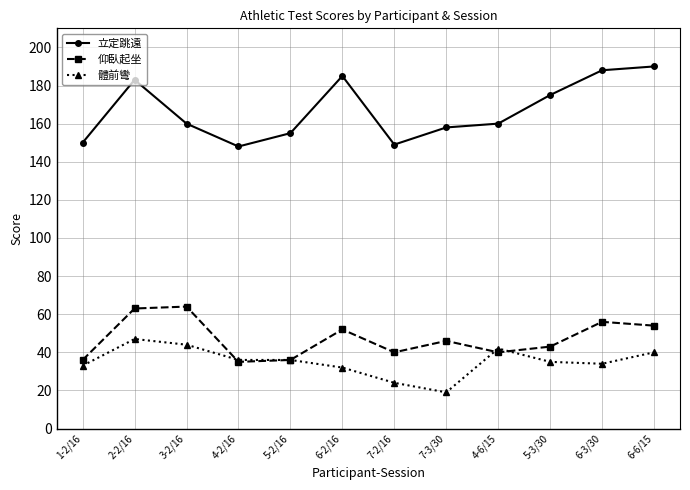

How many interior local peaks does the 立定跳遠 series have?

2